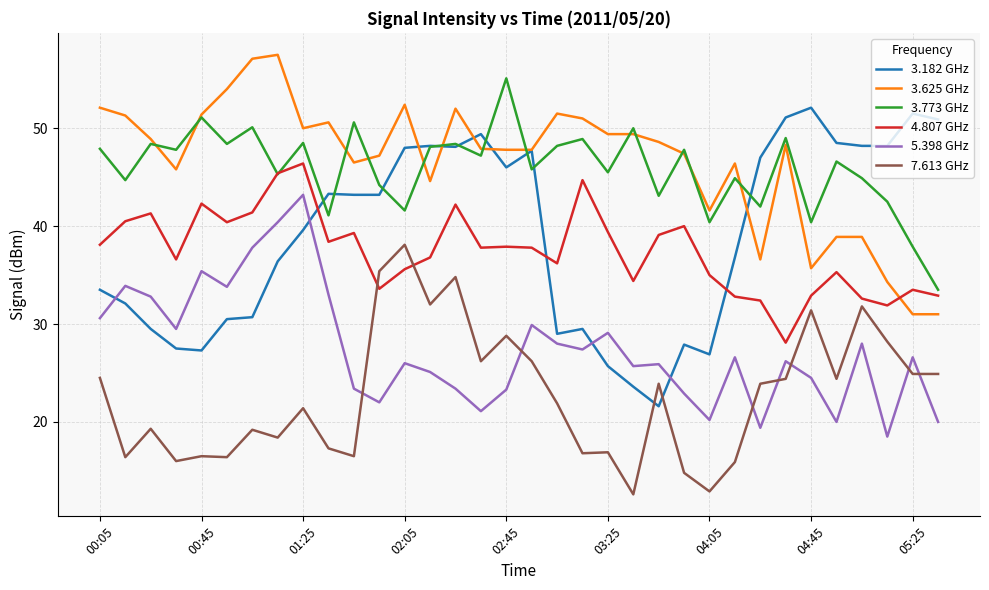

What is the smallest value displayed?

12.6